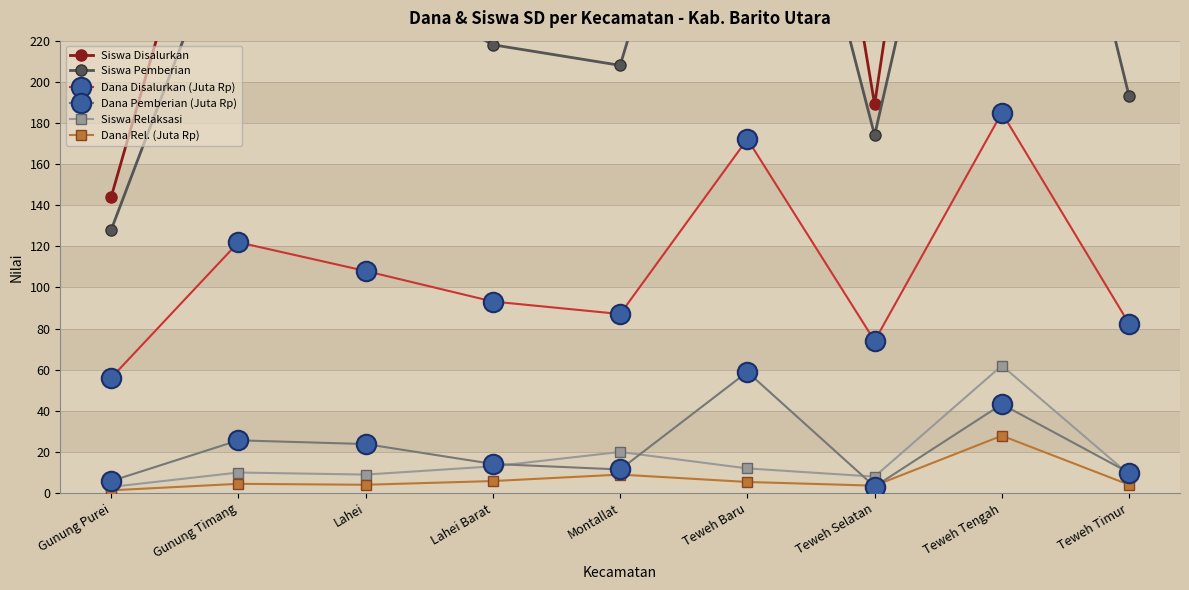

What is the value of the Dana Disalurkan (Juta Rp) point at the 9th from the left?

82.3